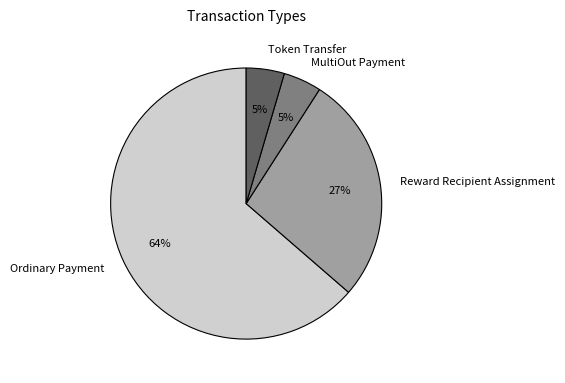

Do Reward Recipient Assignment and Ordinary Payment together represent more than half of the pie?

Yes